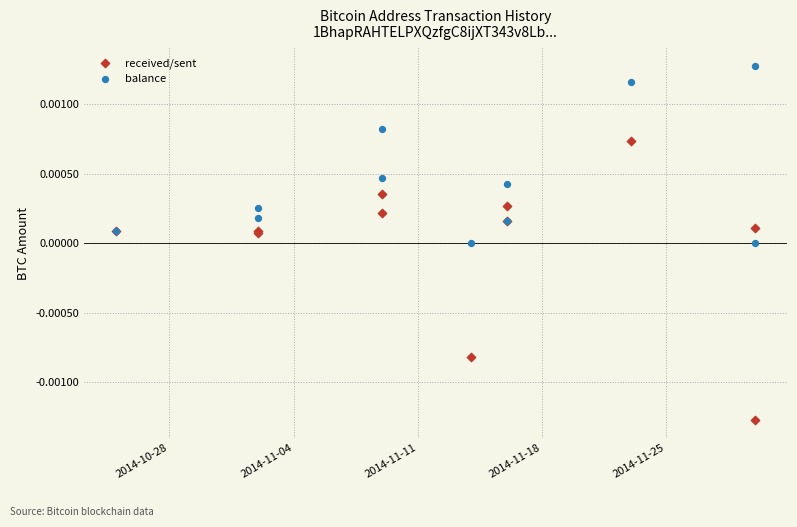

What is the X range (max minus min) for the scatter plot?

36.0